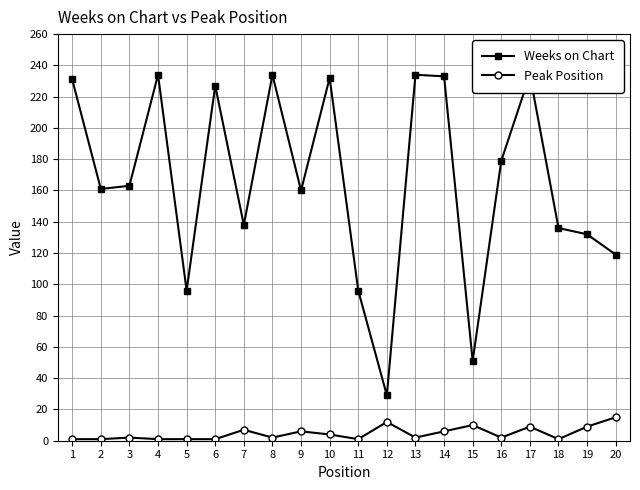

Count the number of data series in this chart.

2